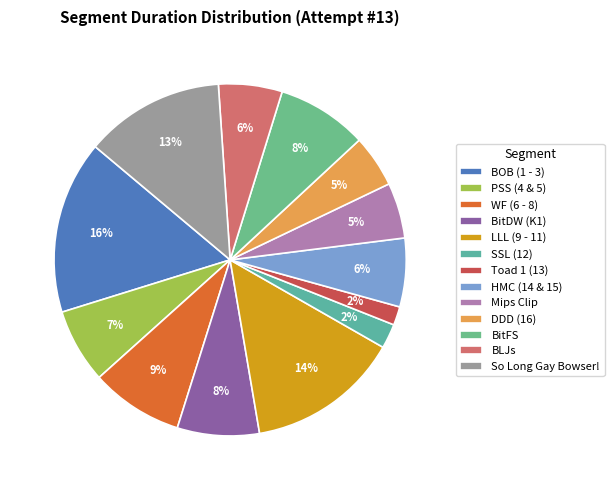

Count the number of slices in the pie.

13